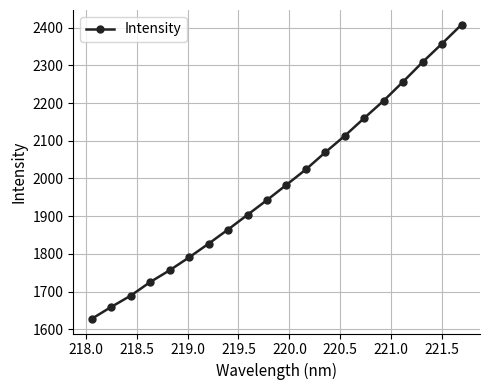

Reading left to right, transcribe all the data shown in this chart.

1627.5	1659.1	1688.9	1725.1	1756.3	1790.6	1826.9	1864.5	1903.6	1942.7	1983.2	2024.1	2069.6	2113.3	2160.4	2206.6	2257.1	2308.9	2358.1	2408.2